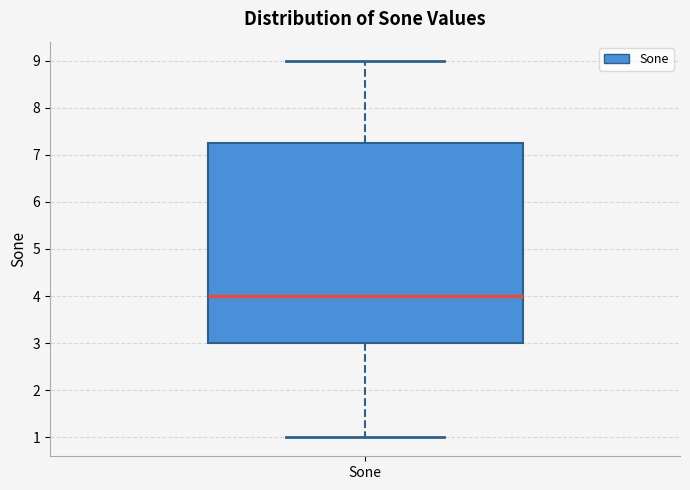

Read this box plot against the y-axis: the position of the median line, the range covered by the box, and the ends of both whiskers. The values are not printed on the chart, so give them approximately, as read against the axis.

median 4.0, box 3.0 to 7.3, whiskers 1.0 to 9.0